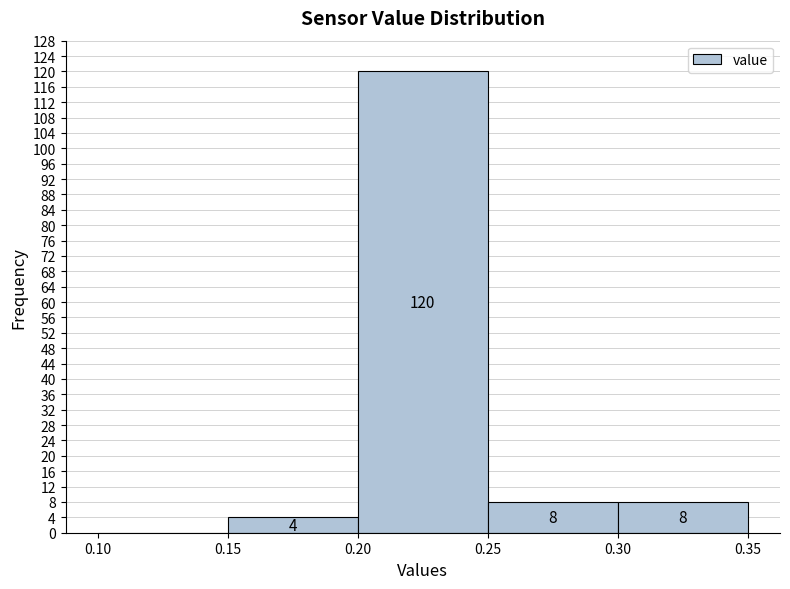

Which range on the x-axis has the tallest bar?

0.20 to 0.25